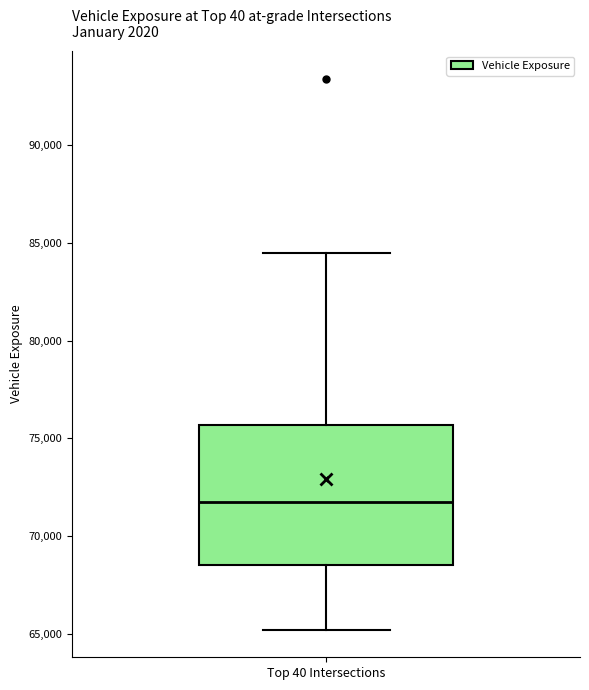

Transcribe this box plot: give where the median line is, the range the box spans, and where the two whiskers end, as read against the y-axis. The values are not printed on the chart, so give them approximately, as read against the axis.

median 72000, box 68500 to 75500, whiskers 65000 to 84500